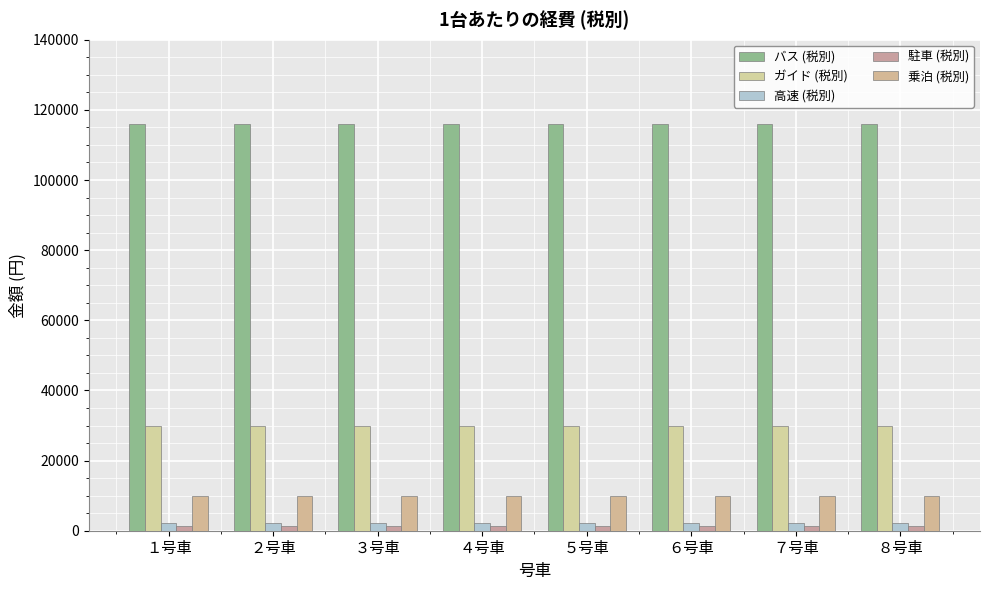

How many bars are there in each group?

5